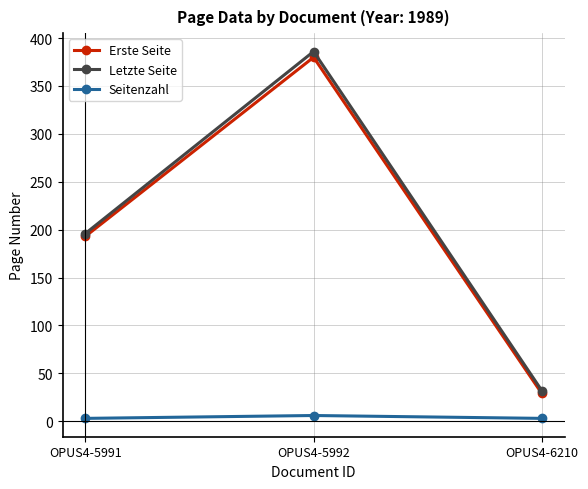

What is the approximate value of Letzte Seite at OPUS4-5991, to the nearest 50?

200